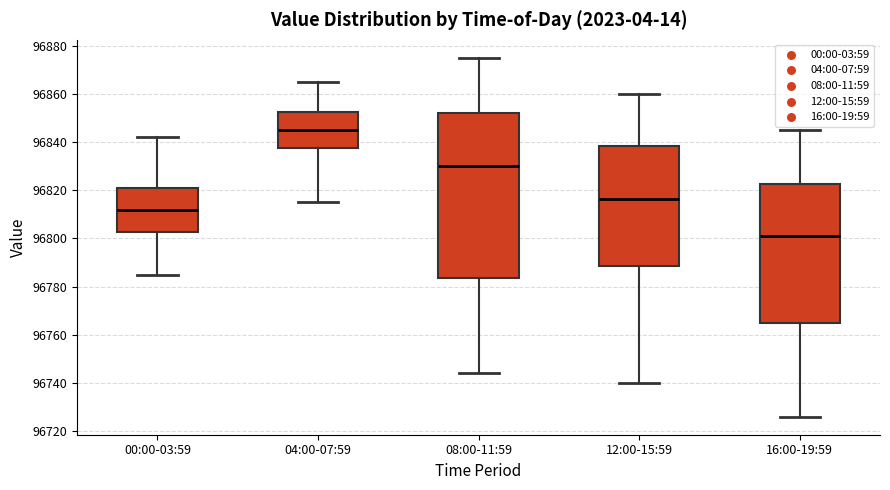

Reading left to right, transcribe this box plot: for each box, give where its median line is, the range the box spans, and where its two whiskers end, as read against the y-axis. The values are not printed on the chart, so give them approximately, as read against the axis.

00:00-03:59: median 96812, box 96802 to 96822, whiskers 96786 to 96842
04:00-07:59: median 96846, box 96838 to 96852, whiskers 96816 to 96866
08:00-11:59: median 96830, box 96784 to 96852, whiskers 96744 to 96876
12:00-15:59: median 96816, box 96788 to 96838, whiskers 96740 to 96860
16:00-19:59: median 96802, box 96766 to 96822, whiskers 96726 to 96846